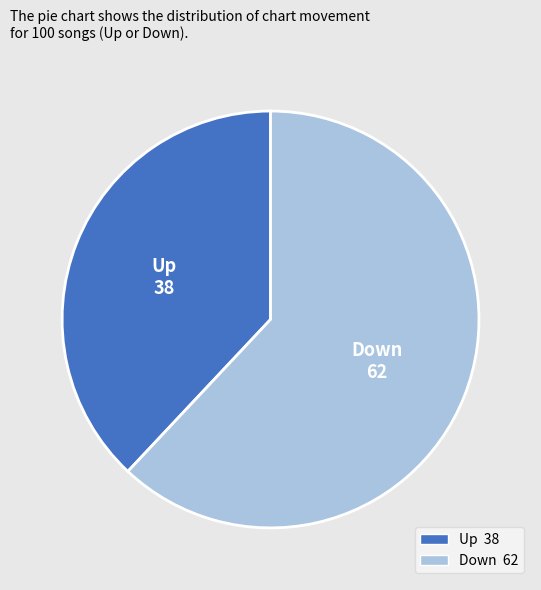

Approximately how many times larger is the value at Up 38 compared to Down 62?

0.6